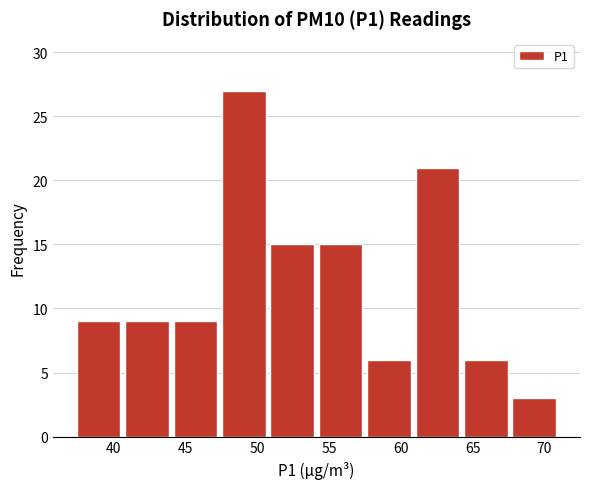

How tall is the bar that spans 37.5 to 40.5 on the x-axis? Neither the bar edges nor the heights are printed on the chart, so give them approximately, as read against the axes.

9